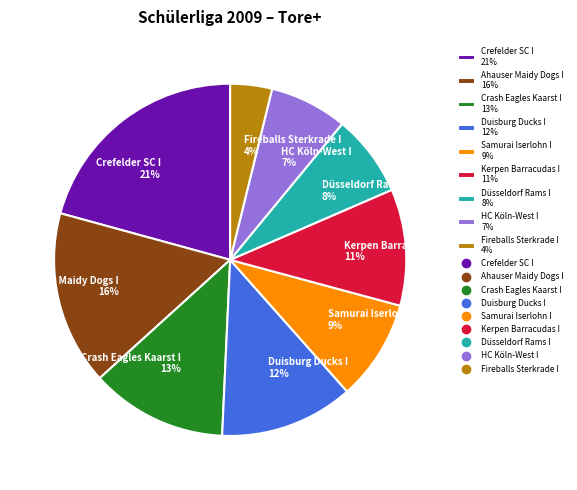

How many slices are in this pie chart?

9